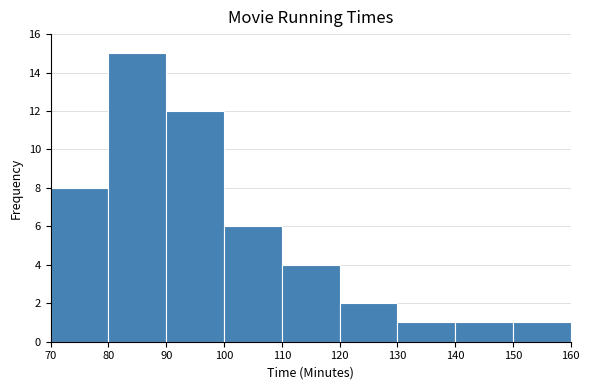

What is the height of the bar covering 90 to 100 on the x-axis? The values are not printed on the chart, so give them approximately, as read against the axis.

12